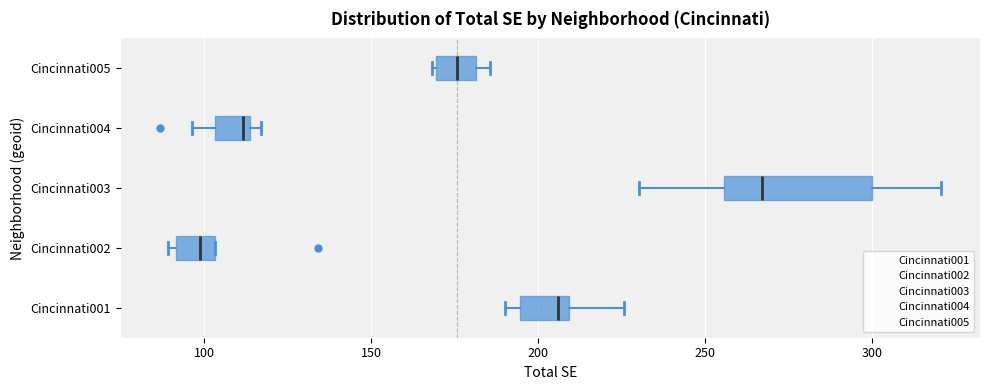

Where is the right edge of the box for Cincinnati004 on the x-axis? The values are not printed on the chart, so give them approximately, as read against the axis.

115